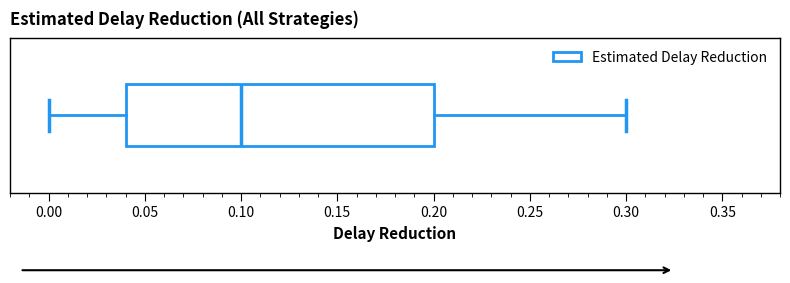

Read this box plot against the x-axis: the position of the median line, the range covered by the box, and the ends of both whiskers. The values are not printed on the chart, so give them approximately, as read against the axis.

median 0.10, box 0.04 to 0.20, whiskers 0.00 to 0.30